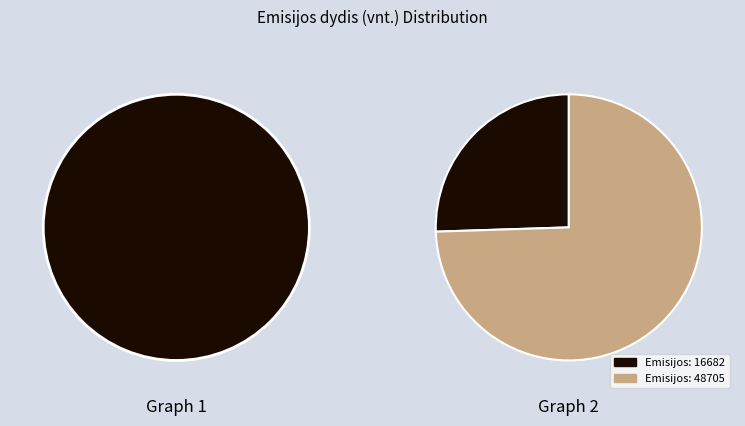

Which category has the biggest portion of the pie?

48705